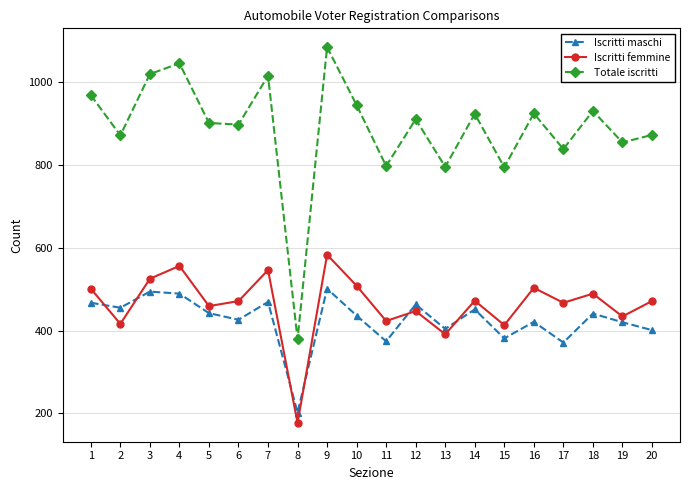

True or false: Iscritti maschi and Totale iscritti intersect in this chart.

False